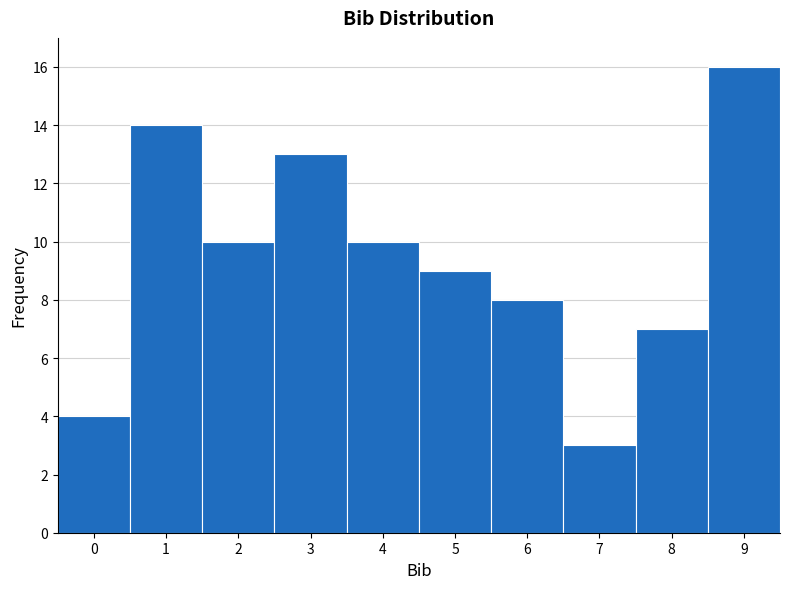

Reading left to right, list every bar in this chart as the range it spans on the x-axis followed by its height. The values are not printed on the chart, so give them approximately, as read against the axis.

-0.5 to 0.5: 4
0.5 to 1.5: 14
1.5 to 2.5: 10
2.5 to 3.5: 13
3.5 to 4.5: 10
4.5 to 5.5: 9
5.5 to 6.5: 8
6.5 to 7.5: 3
7.5 to 8.5: 7
8.5 to 9.5: 16